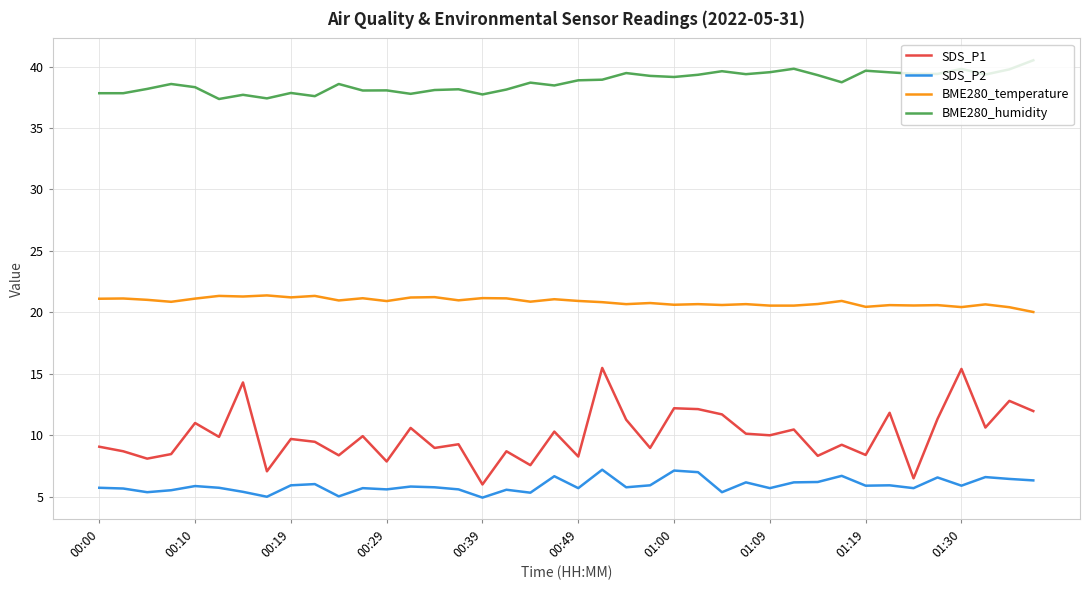

Which series has the largest range (max minus min)?

SDS_P1